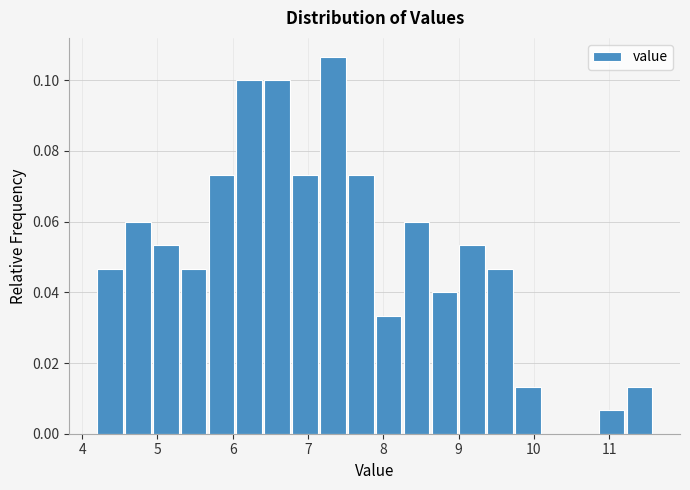

Read against the x-axis, roughly where is the centre of the tallest bar?

7.3